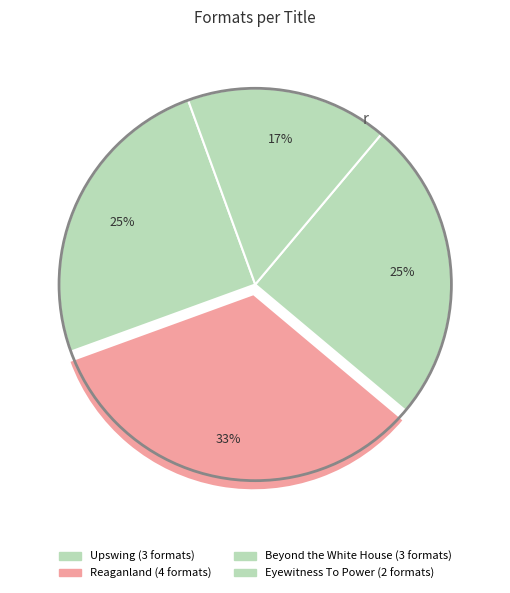

Count the number of slices in the pie.

4